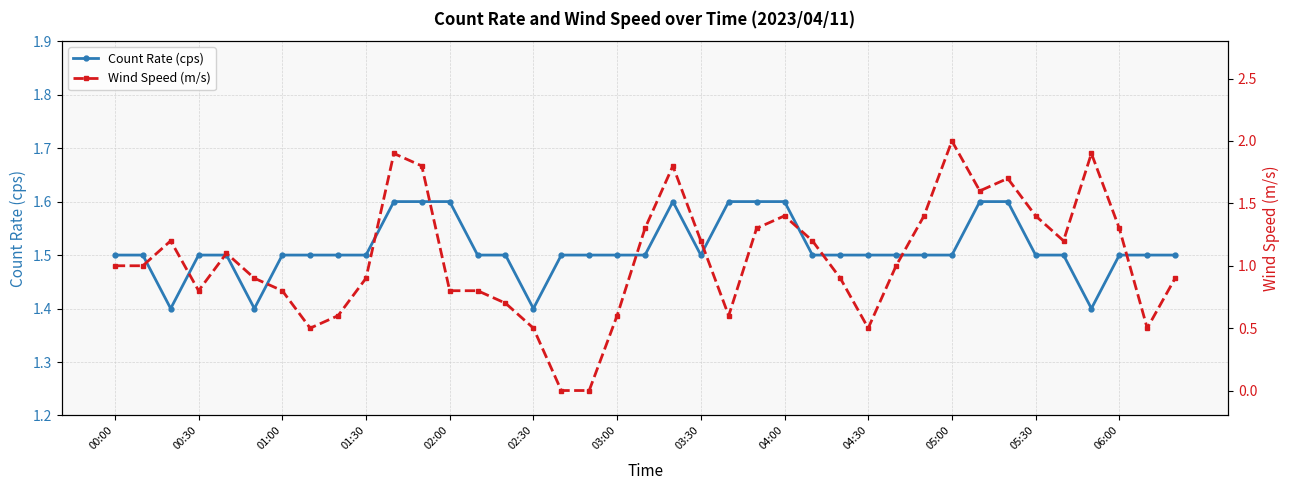

True or false: Count Rate (cps) has more than 0 interior local peaks.

True